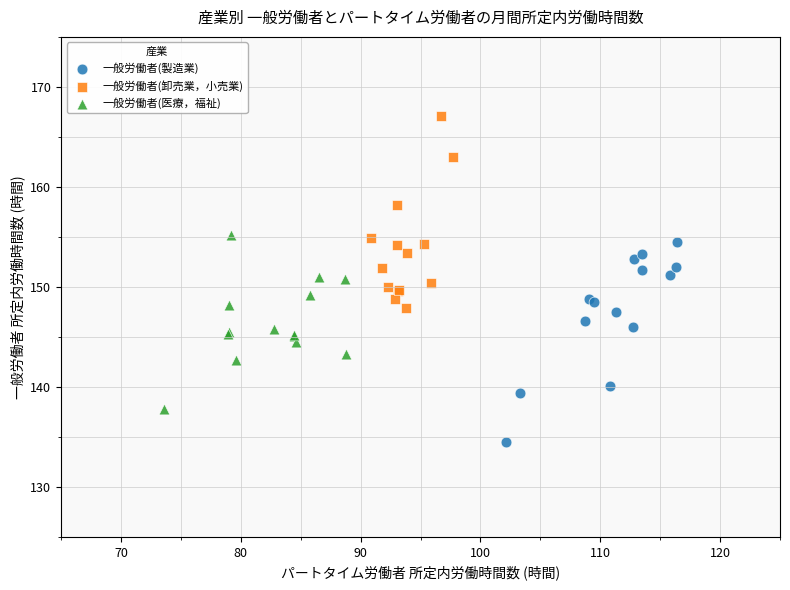

Which series contains the highest Y value?

一般労働者(卸売業，小売業)